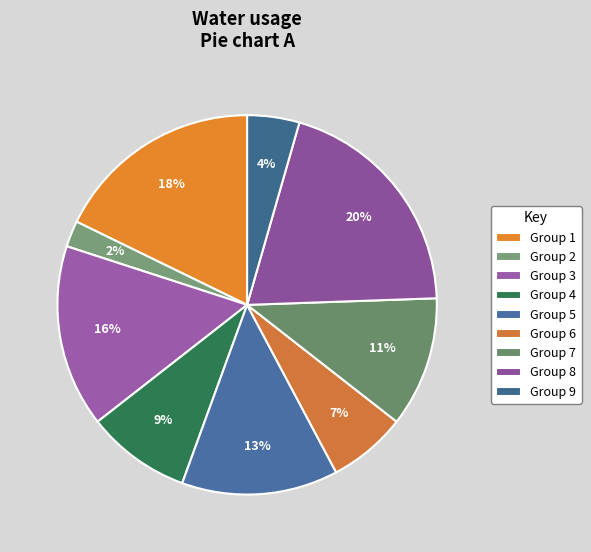

What is the largest slice in the pie chart?

8